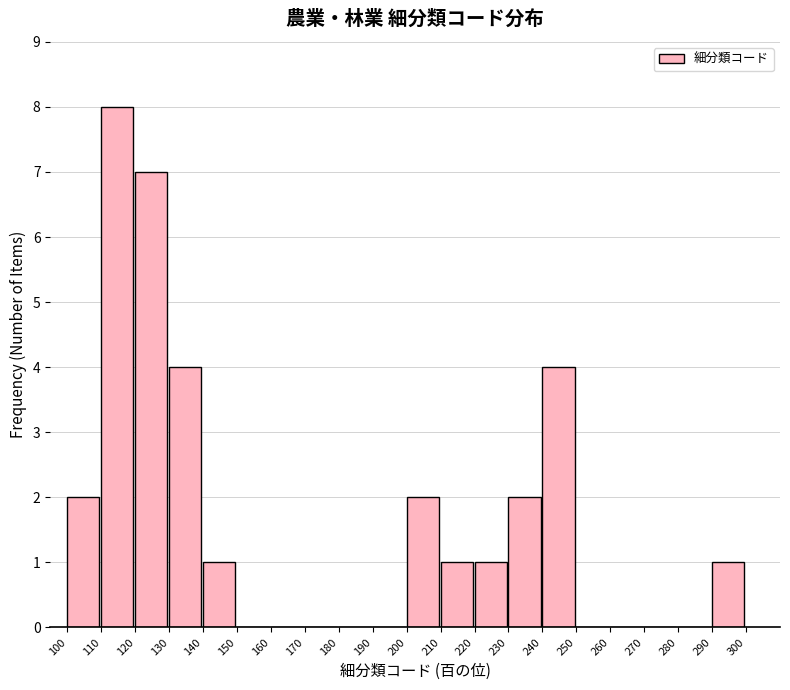

What is the height of the bar covering 120 to 130 on the x-axis? The values are not printed on the chart, so give them approximately, as read against the axis.

7